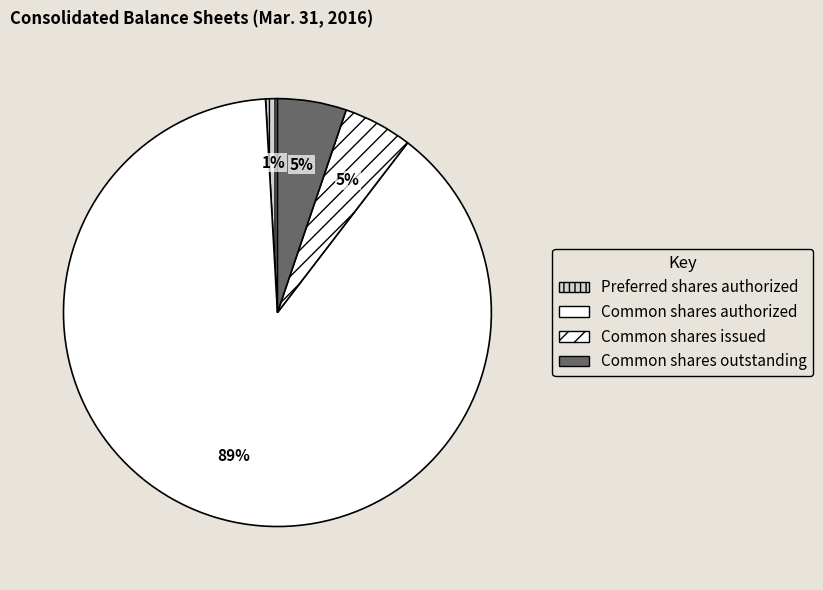

Count the number of slices in the pie.

4